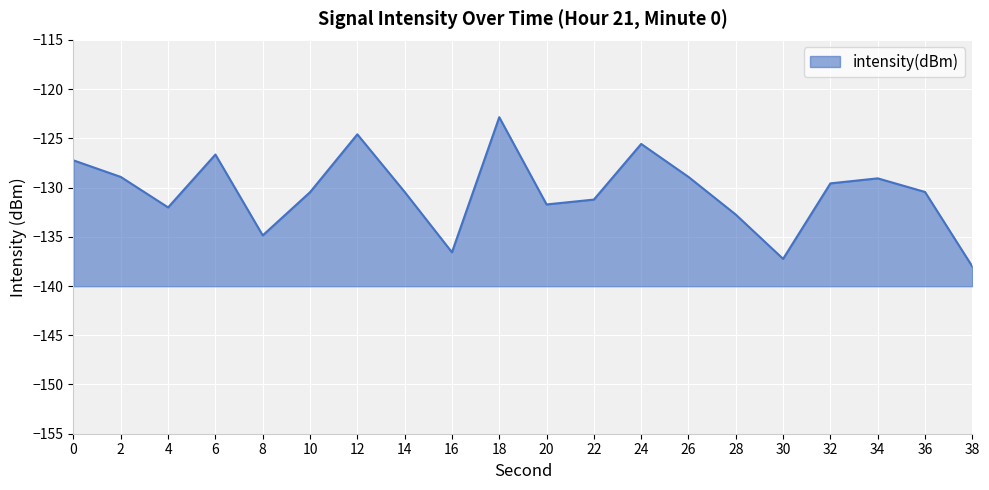

Where is the data nearest to the value -130?

32